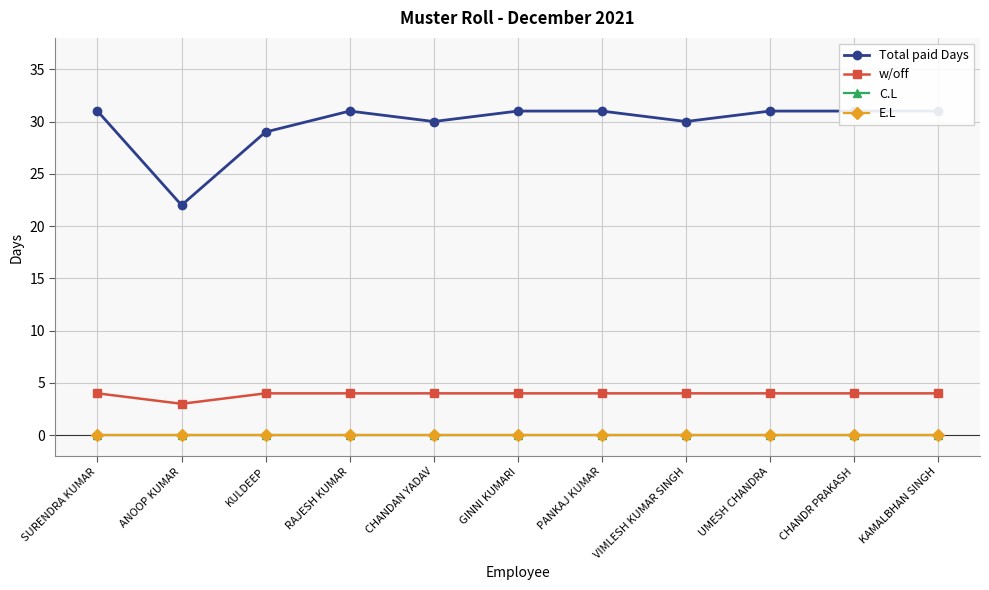

At how many categories does at least one series exceed 12?

11